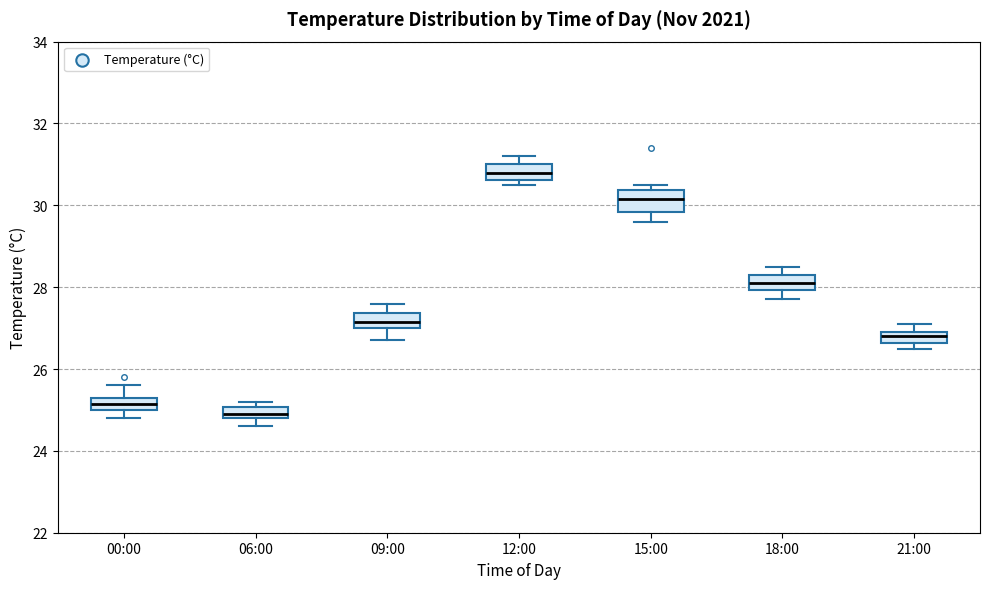

Which box has the lowest median line?

06:00